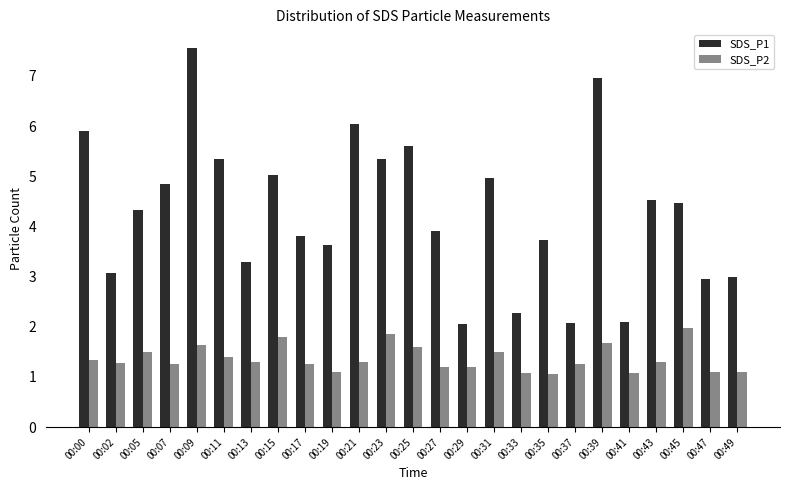

True or false: SDS_P1 has a value of 3.0 at 00:47.

True